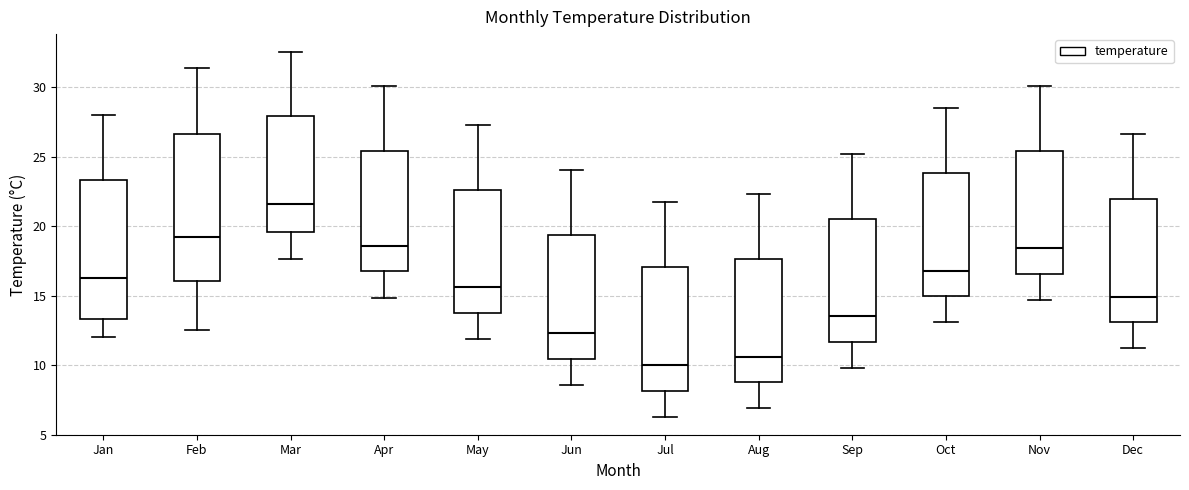

Reading left to right, transcribe this box plot: for each box, give where its median line is, the range the box spans, and where its two whiskers end, as read against the y-axis. The values are not printed on the chart, so give them approximately, as read against the axis.

Jan: median 16.5, box 13.5 to 23.5, whiskers 12.0 to 28.0
Feb: median 19.5, box 16.0 to 26.5, whiskers 12.5 to 31.5
Mar: median 21.5, box 19.5 to 28.0, whiskers 17.5 to 32.5
Apr: median 18.5, box 17.0 to 25.5, whiskers 15.0 to 30.0
May: median 15.5, box 14.0 to 22.5, whiskers 12.0 to 27.5
Jun: median 12.5, box 10.5 to 19.5, whiskers 8.5 to 24.0
Jul: median 10.0, box 8.0 to 17.0, whiskers 6.5 to 21.5
Aug: median 10.5, box 9.0 to 17.5, whiskers 7.0 to 22.5
Sep: median 13.5, box 11.5 to 20.5, whiskers 10.0 to 25.0
Oct: median 17.0, box 15.0 to 24.0, whiskers 13.0 to 28.5
Nov: median 18.5, box 16.5 to 25.5, whiskers 14.5 to 30.0
Dec: median 15.0, box 13.0 to 22.0, whiskers 11.0 to 26.5